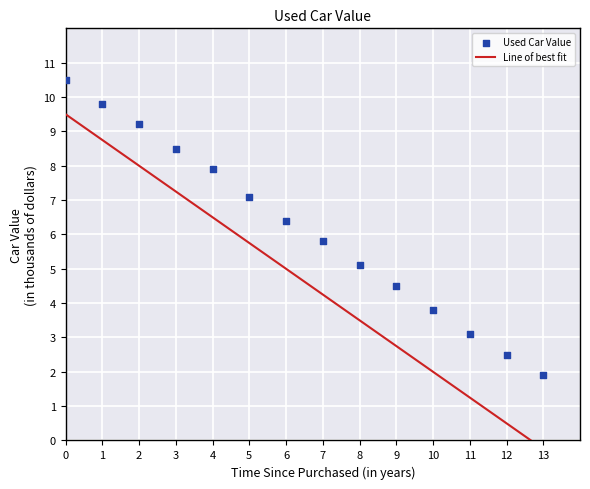

What is the range of Y values (max minus min)?

8.6